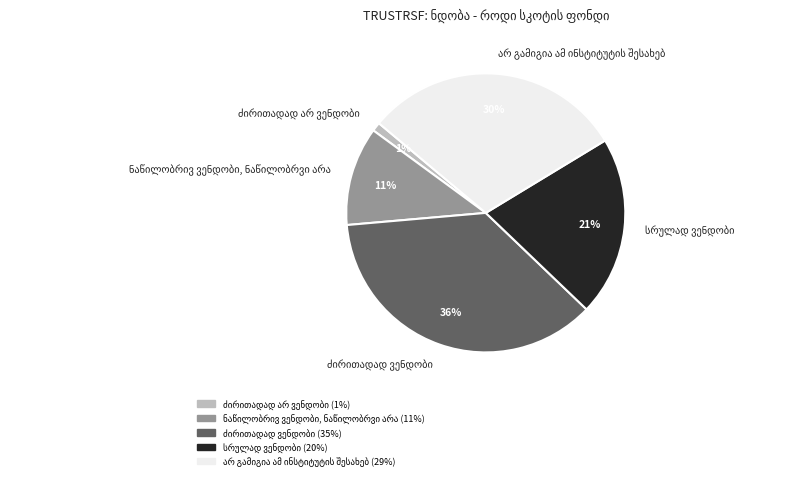

To the nearest percent, what is the average slice percentage?

20%